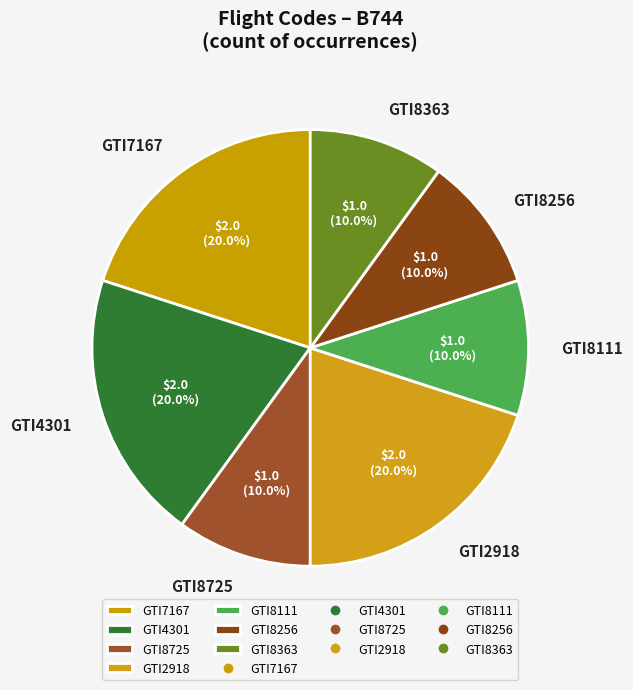

What percentage is the GTI8256 slice, to the nearest percent?

10%